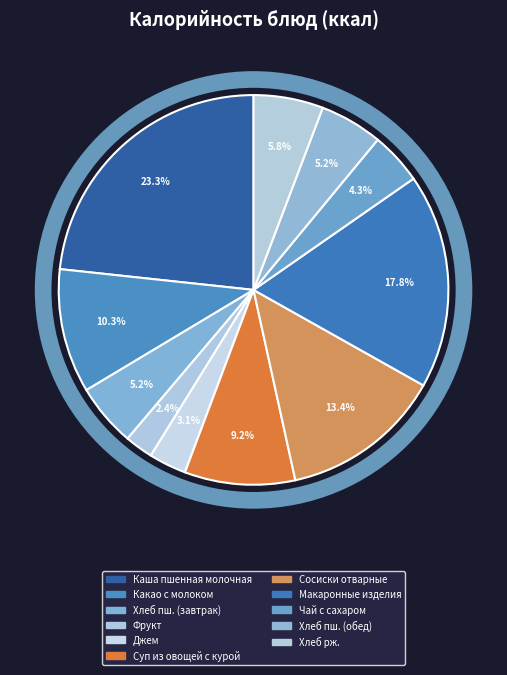

Which category has the biggest portion of the pie?

Каша пшенная молочная